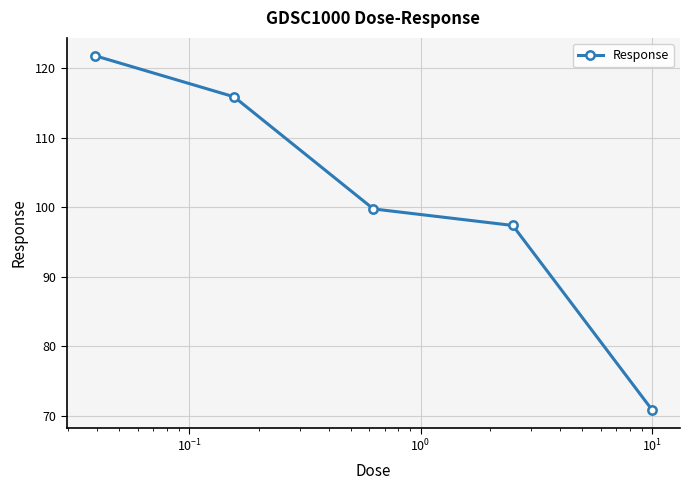

Does the chart have visible grid lines?

Yes